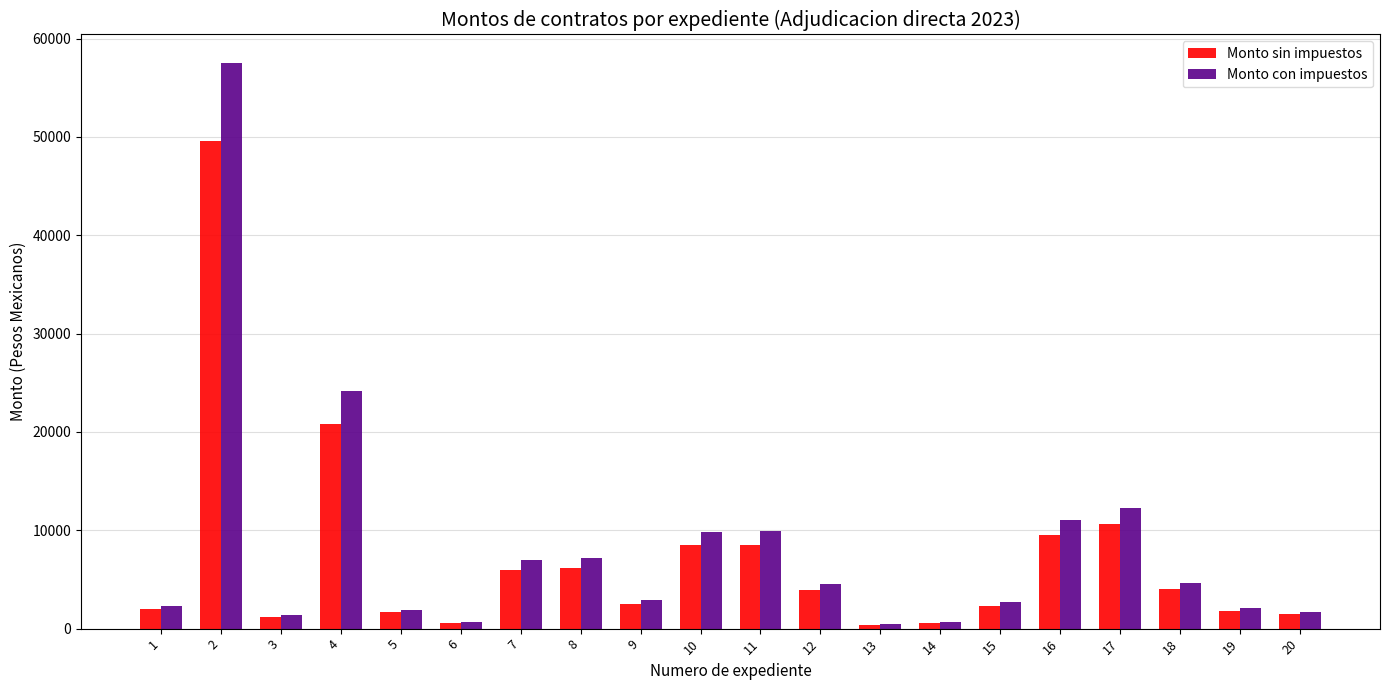

Is the value of Monto sin impuestos at 11 greater than the value of Monto con impuestos at 17?

No